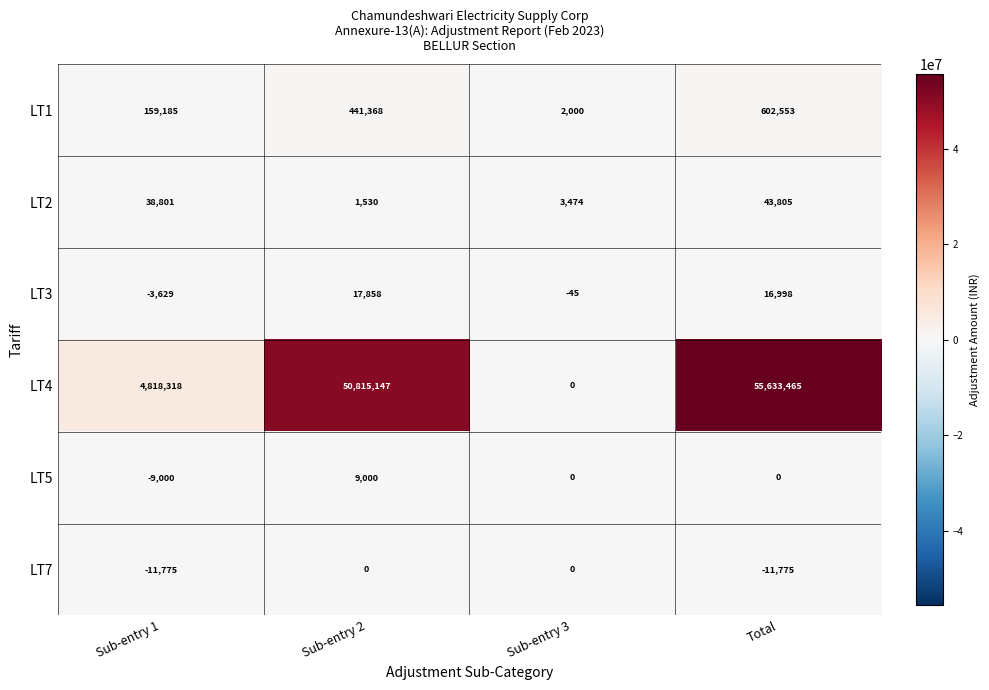

What is the sum of all LT4 values?

111266930